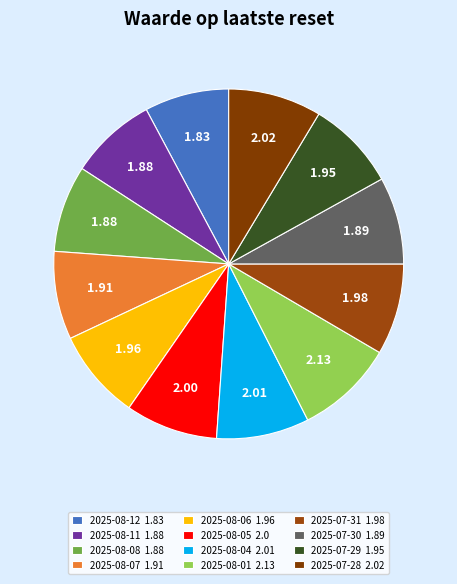

What is the change in value from 2025-08-12 to 2025-07-30?

+0.1